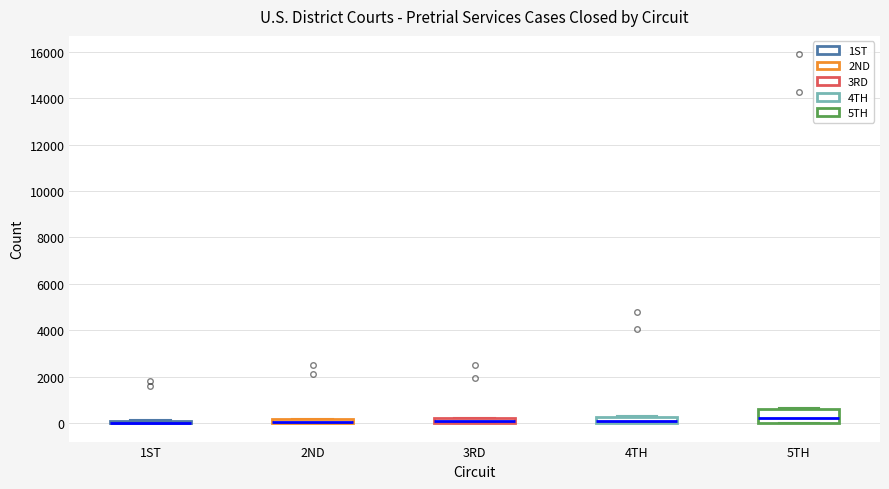

Comparing the boxes themselves (not the whiskers), which one is the tallest?

5TH